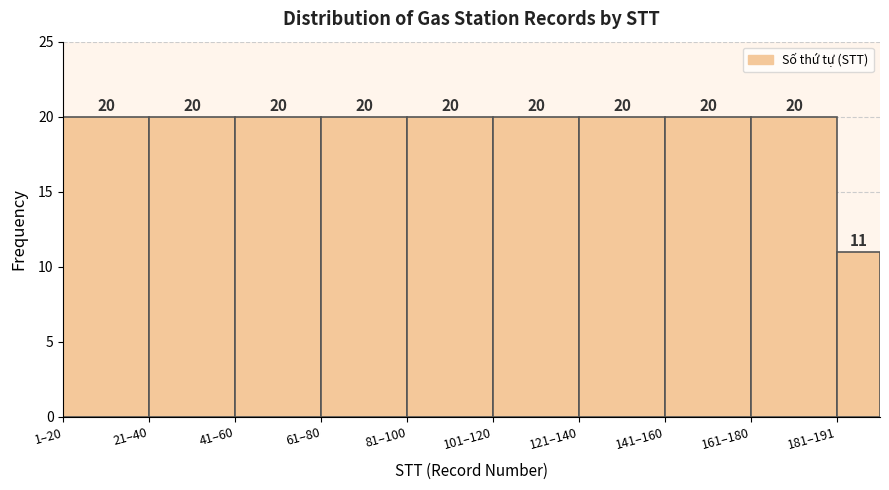

Reading right to left, extract all data points from this chart.

11	20	20	20	20	20	20	20	20	20